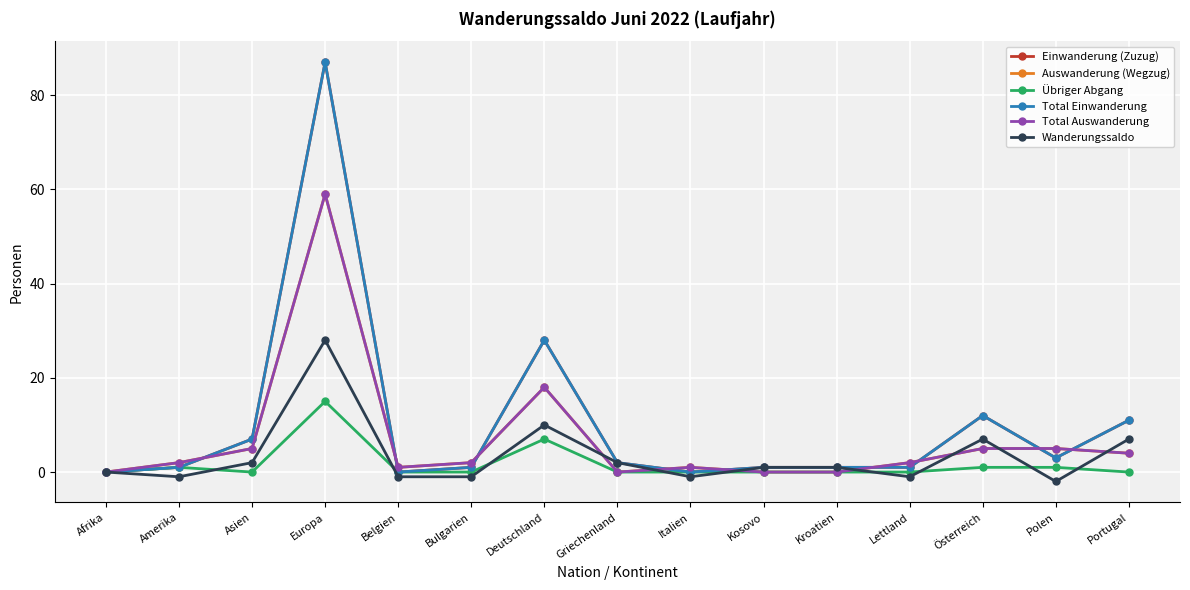

Where is the first local minimum for Total Auswanderung?

Belgien